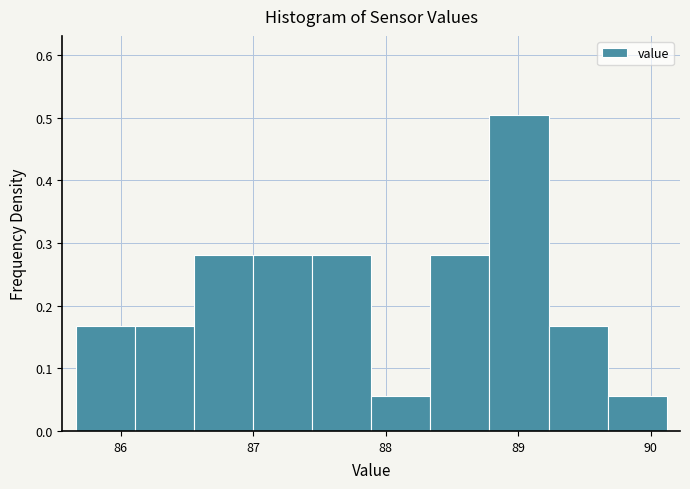

What is the height of the bar covering 88.8 to 89.2 on the x-axis? Neither the bar edges nor the heights are printed on the chart, so give them approximately, as read against the axes.

0.50